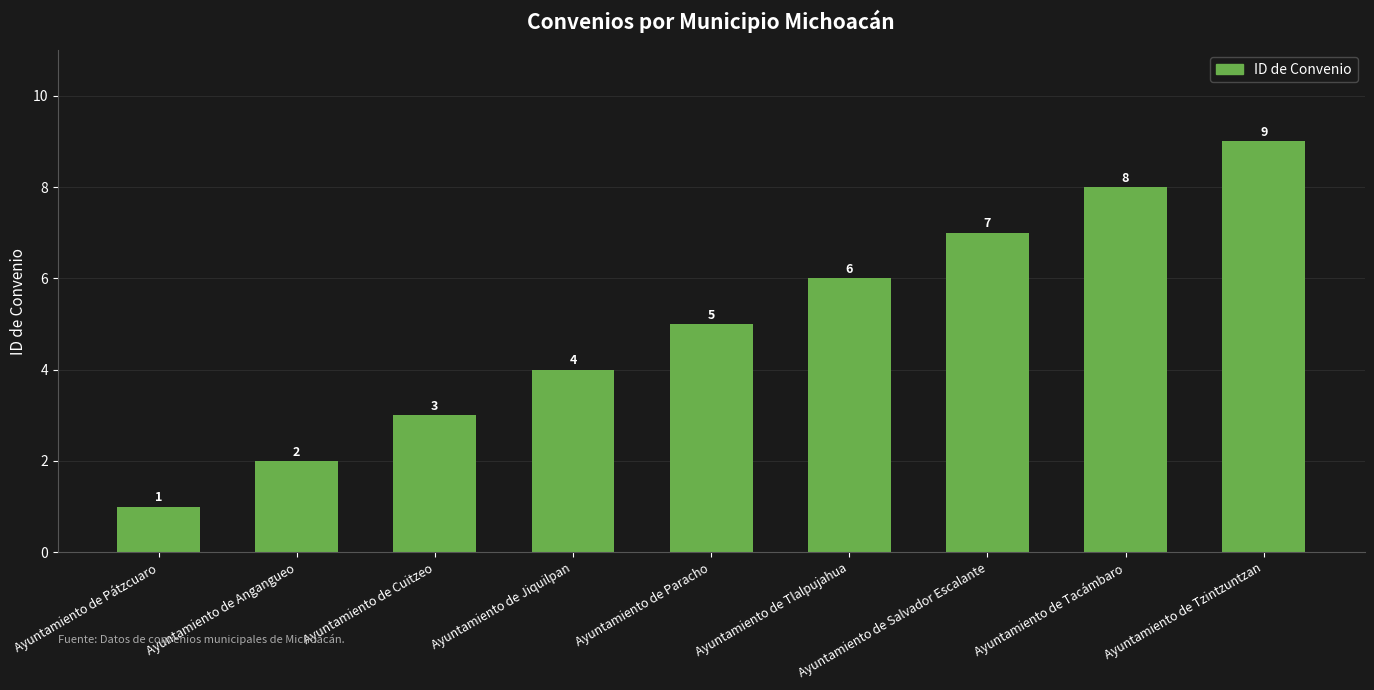

What is the sum of all values?

45